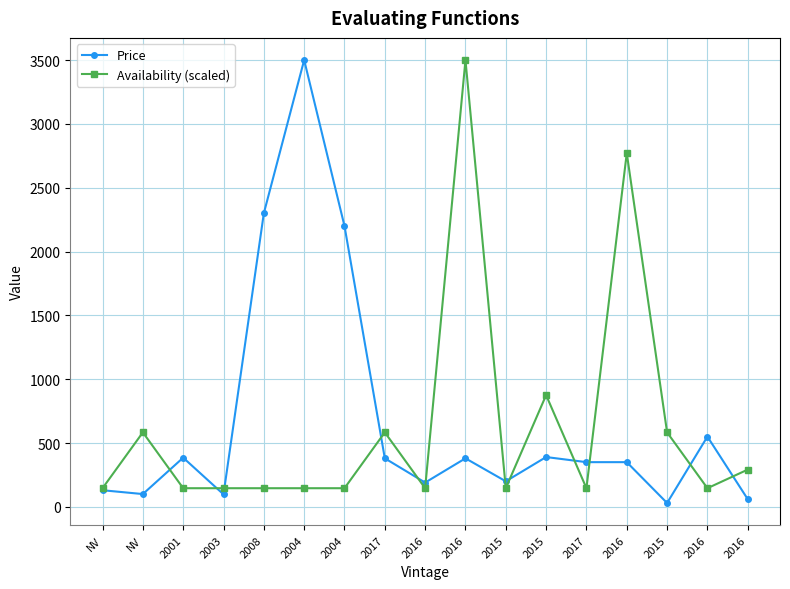

How many categories are shown in the chart?

17